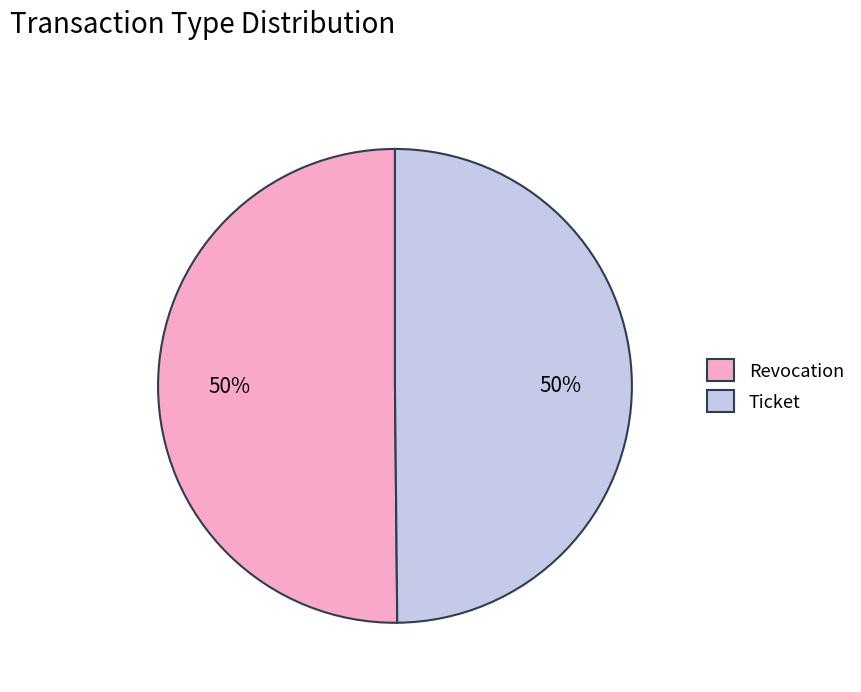

To the nearest percent, what percentage of the pie is Ticket?

50%